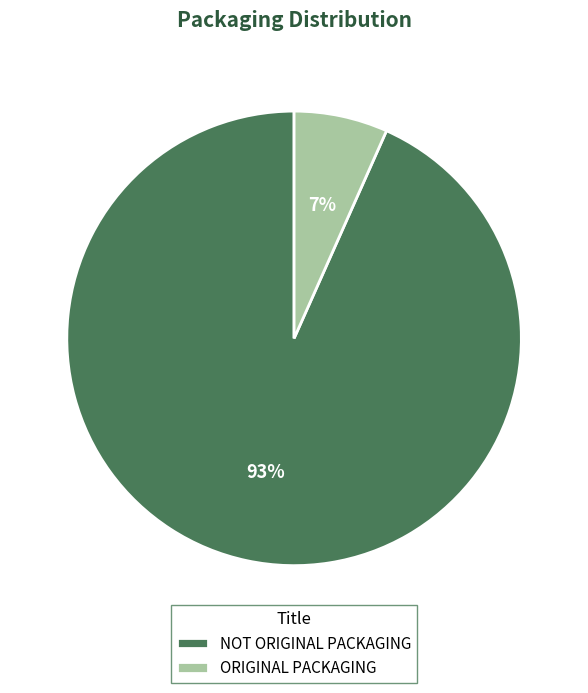

What is the largest slice in the pie chart?

NOT ORIGINAL PACKAGING